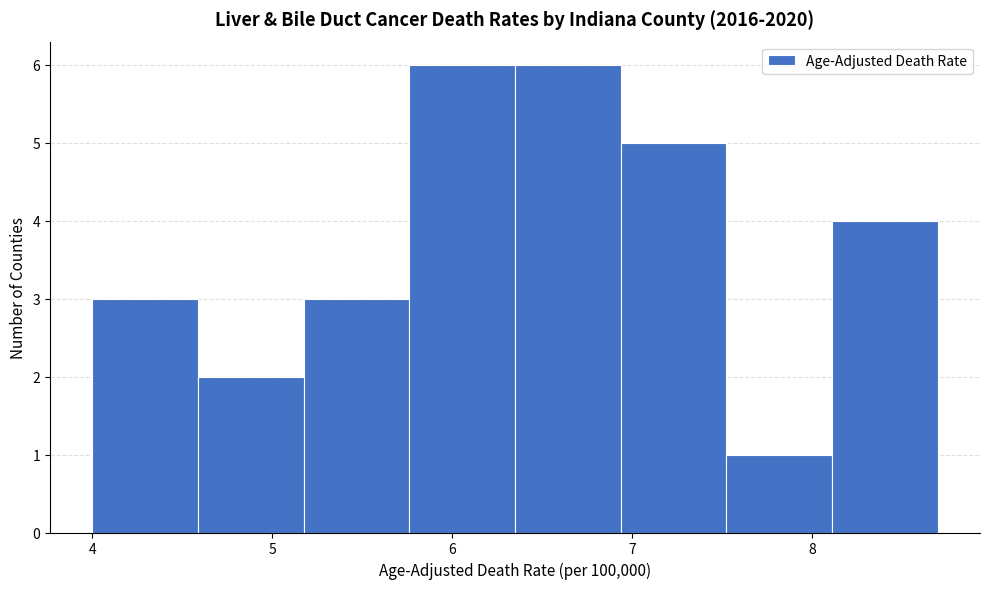

What is the height of the bar covering 8.1 to 8.7 on the x-axis? Neither the bar edges nor the heights are printed on the chart, so give them approximately, as read against the axes.

4